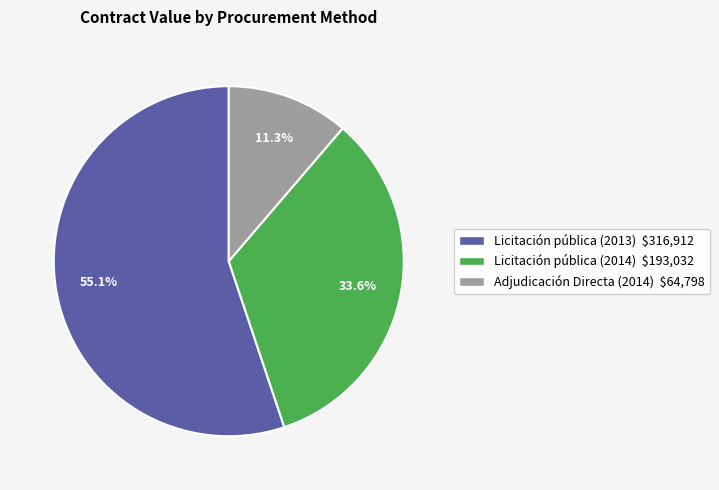

Does Licitación pública (2013) account for over 50% of the chart?

Yes